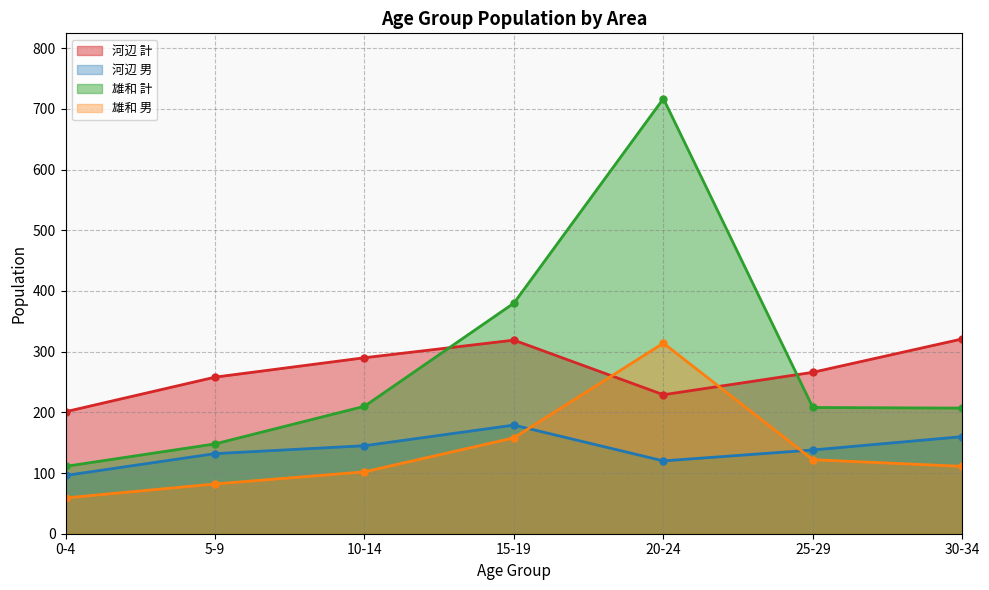

What is the value of the 河辺 計 point at the 4th from the left?

319